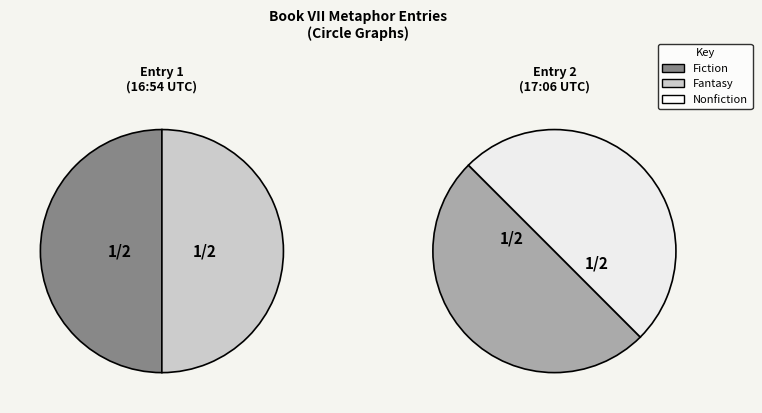

How many segments does this pie chart have?

2